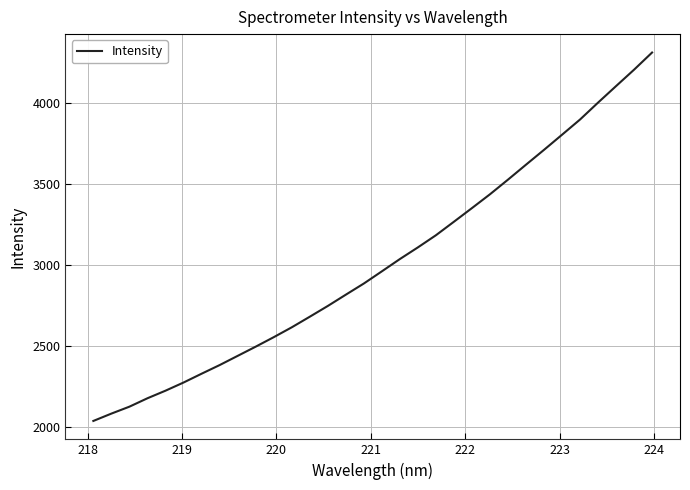

What is the minimum value shown in the chart?

2040.3